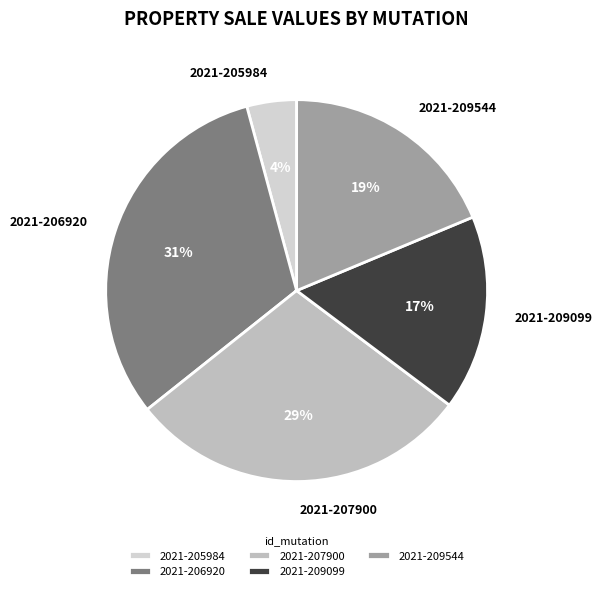

How many slices are in this pie chart?

5